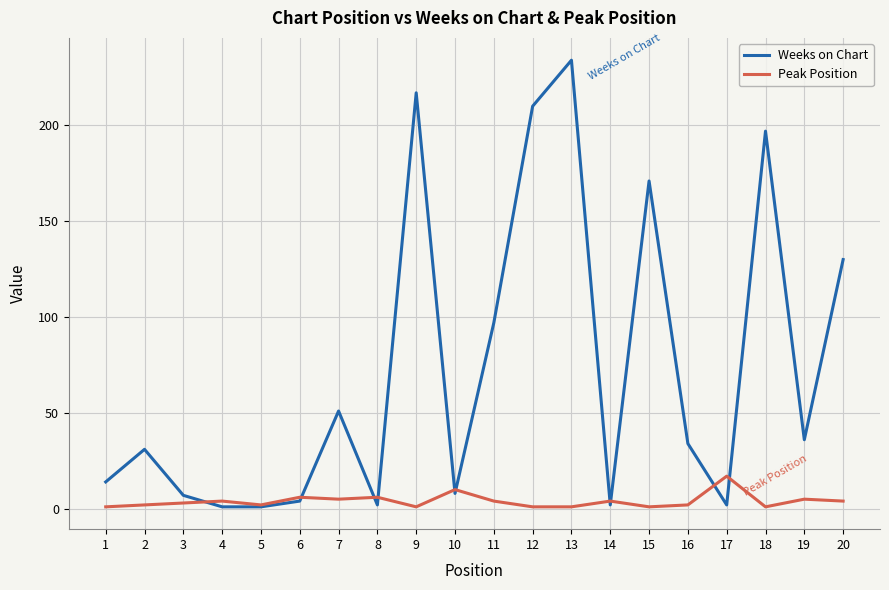

What are all the series names shown in the legend?

Weeks on Chart, Peak Position